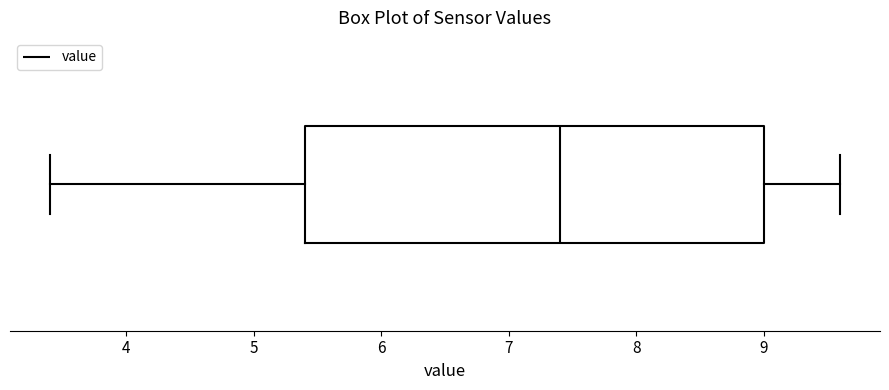

Read this box plot against the x-axis: the position of the median line, the range covered by the box, and the ends of both whiskers. The values are not printed on the chart, so give them approximately, as read against the axis.

median 7.4, box 5.4 to 9.0, whiskers 3.4 to 9.6